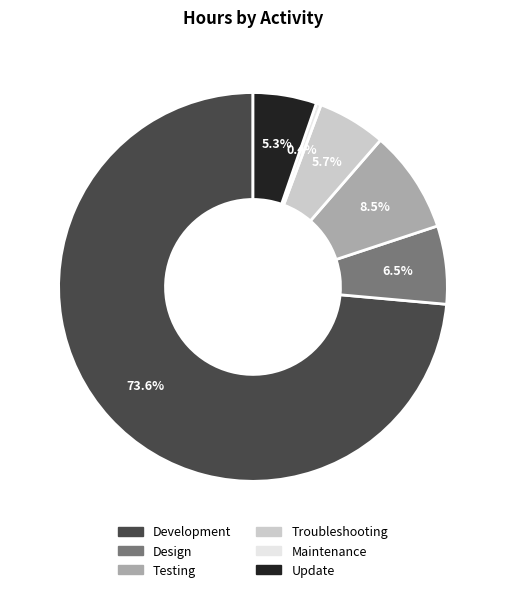

Is it true that Testing is 14% of the pie?

False